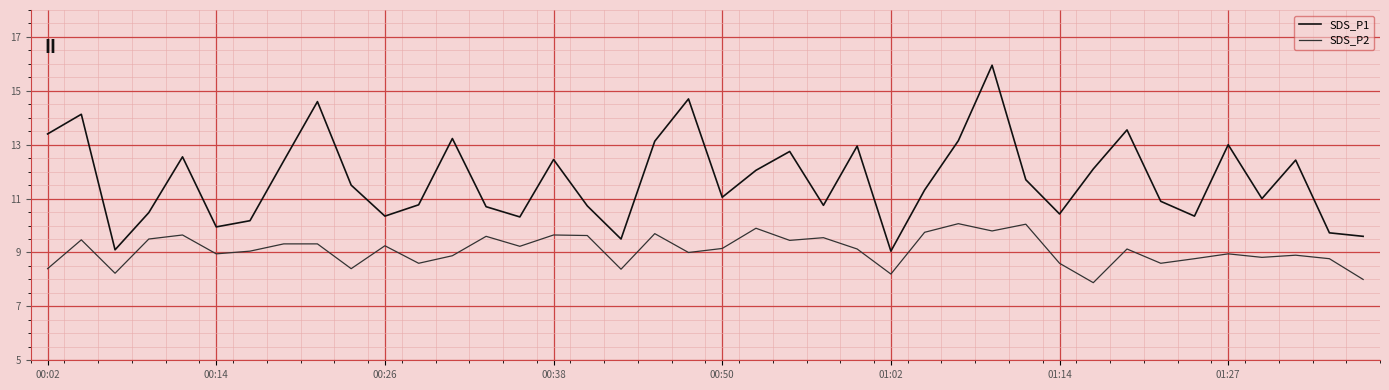

True or false: SDS_P2 and SDS_P1 intersect in this chart.

False